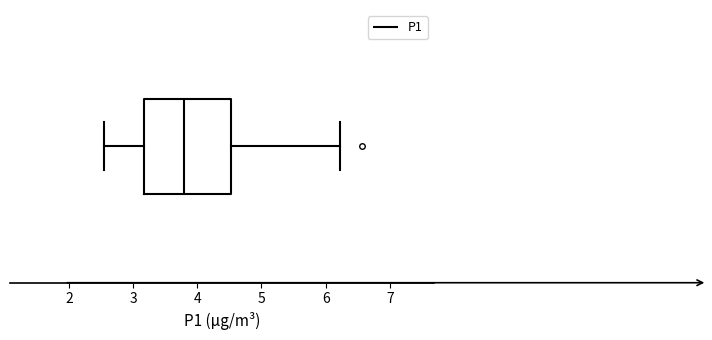

Read this box plot against the x-axis: the position of the median line, the range covered by the box, and the ends of both whiskers. The values are not printed on the chart, so give them approximately, as read against the axis.

median 3.8, box 3.2 to 4.5, whiskers 2.6 to 6.2